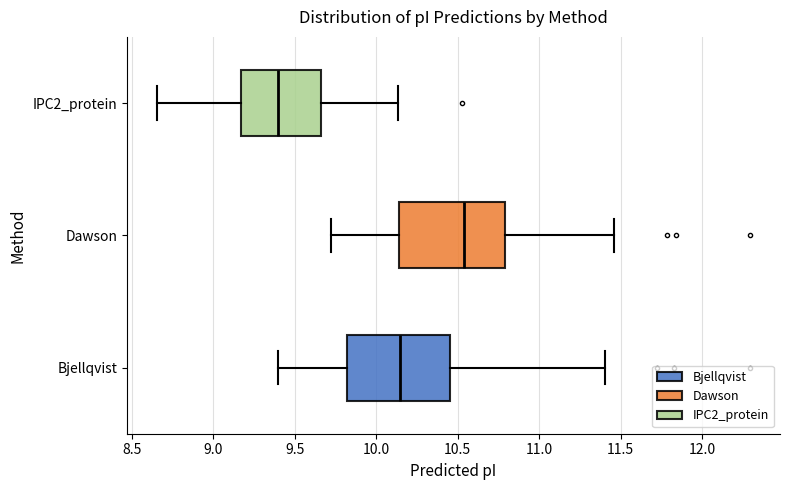

Reading bottom to top, read every box against the x-axis: the position of its median line, the range the box covers, and the ends of its whiskers. The values are not printed on the chart, so give them approximately, as read against the axis.

Bjellqvist: median 10.15, box 9.80 to 10.45, whiskers 9.40 to 11.40
Dawson: median 10.55, box 10.15 to 10.80, whiskers 9.70 to 11.45
IPC2_protein: median 9.40, box 9.15 to 9.65, whiskers 8.65 to 10.15